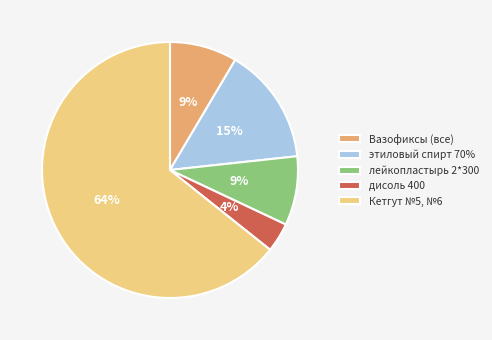

Count the number of slices in the pie.

5